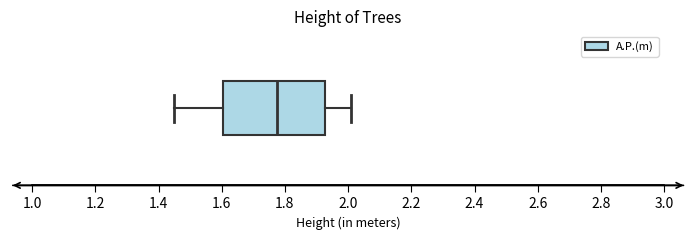

Transcribe this box plot: give where the median line is, the range the box spans, and where the two whiskers end, as read against the x-axis. The values are not printed on the chart, so give them approximately, as read against the axis.

median 1.78, box 1.60 to 1.92, whiskers 1.46 to 2.02